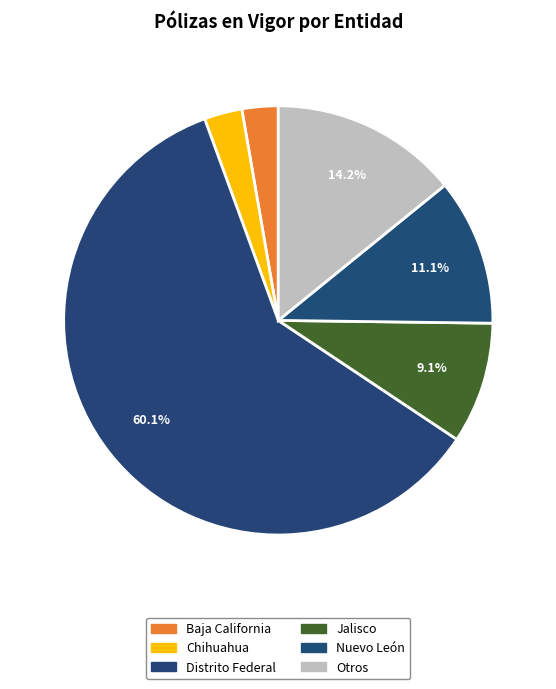

What is the largest slice in the pie chart?

Distrito Federal